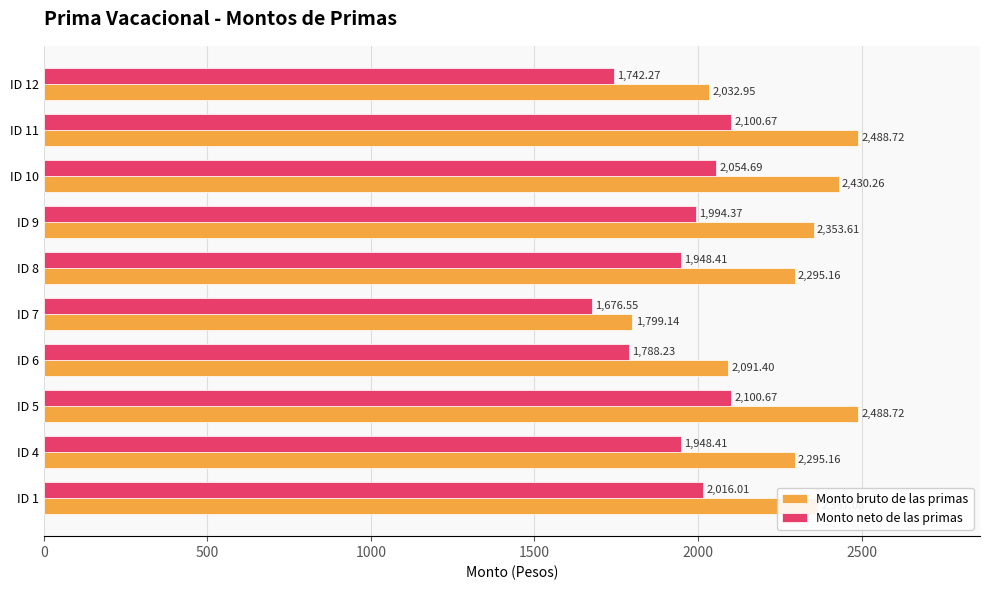

What is the average value of the Monto bruto de las primas series?

2264.2